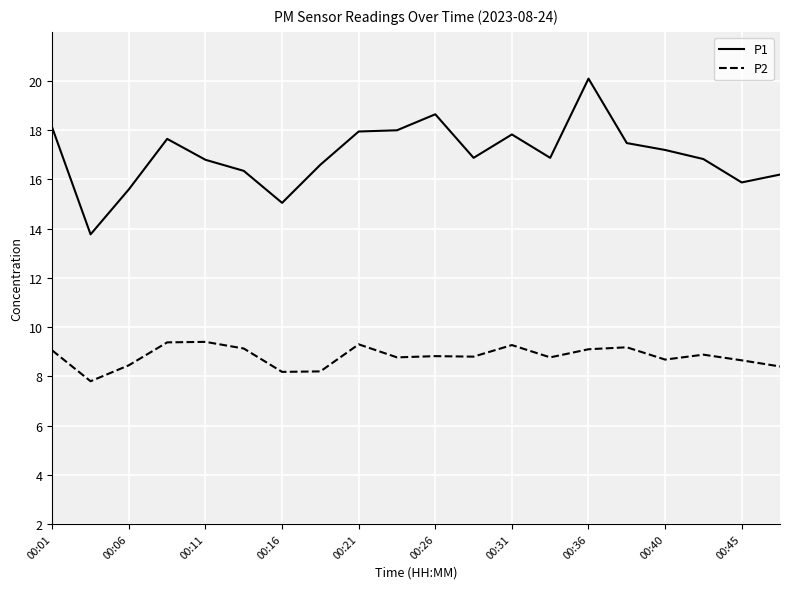

List the series in order of their peak value, lowest first.

P2, P1